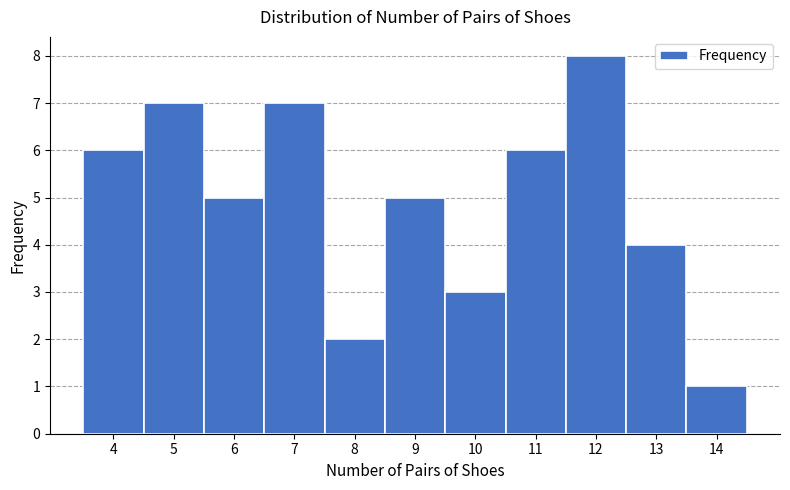

Reading left to right, transcribe this chart: for each bar, give the range it covers on the x-axis and its height. The values are not printed on the chart, so give them approximately, as read against the axis.

3.5 to 4.5: 6
4.5 to 5.5: 7
5.5 to 6.5: 5
6.5 to 7.5: 7
7.5 to 8.5: 2
8.5 to 9.5: 5
9.5 to 10.5: 3
10.5 to 11.5: 6
11.5 to 12.5: 8
12.5 to 13.5: 4
13.5 to 14.5: 1